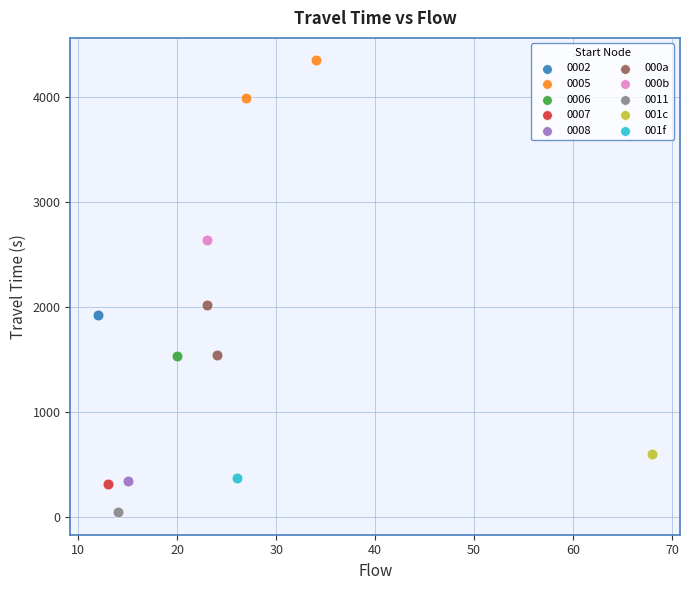

What are all the series names shown in the legend?

0002, 0005, 0006, 0007, 0008, 000a, 000b, 0011, 001c, 001f